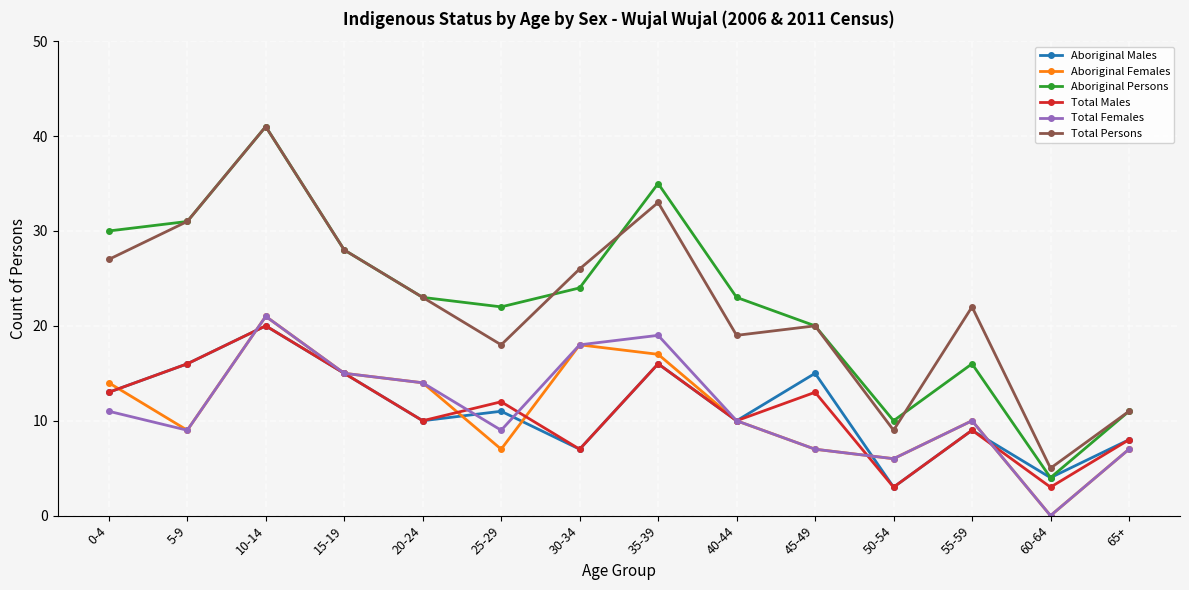

In Aboriginal Persons, how many points are higher than both neighbors (excluding endpoints)?

3